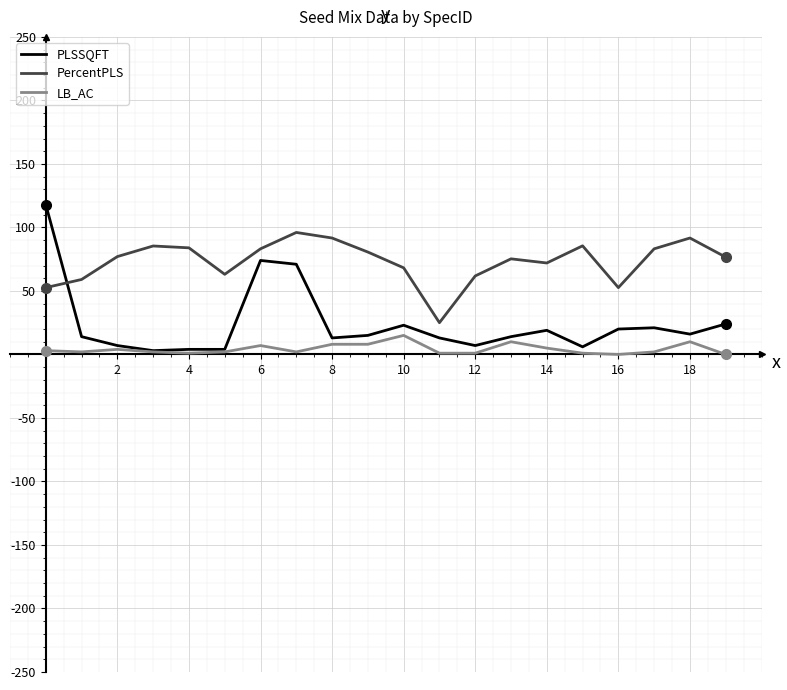

Which series has the largest total across all categories?

PercentPLS